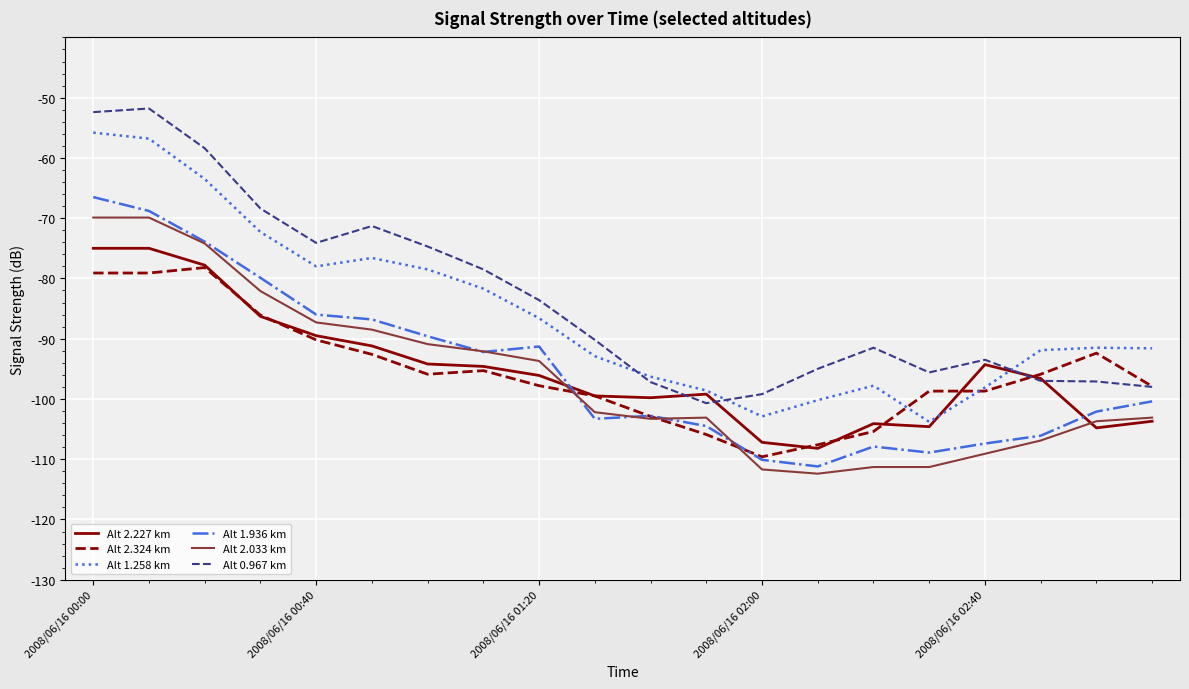

What is the highest value of the Alt 1.258 km series?

-55.8